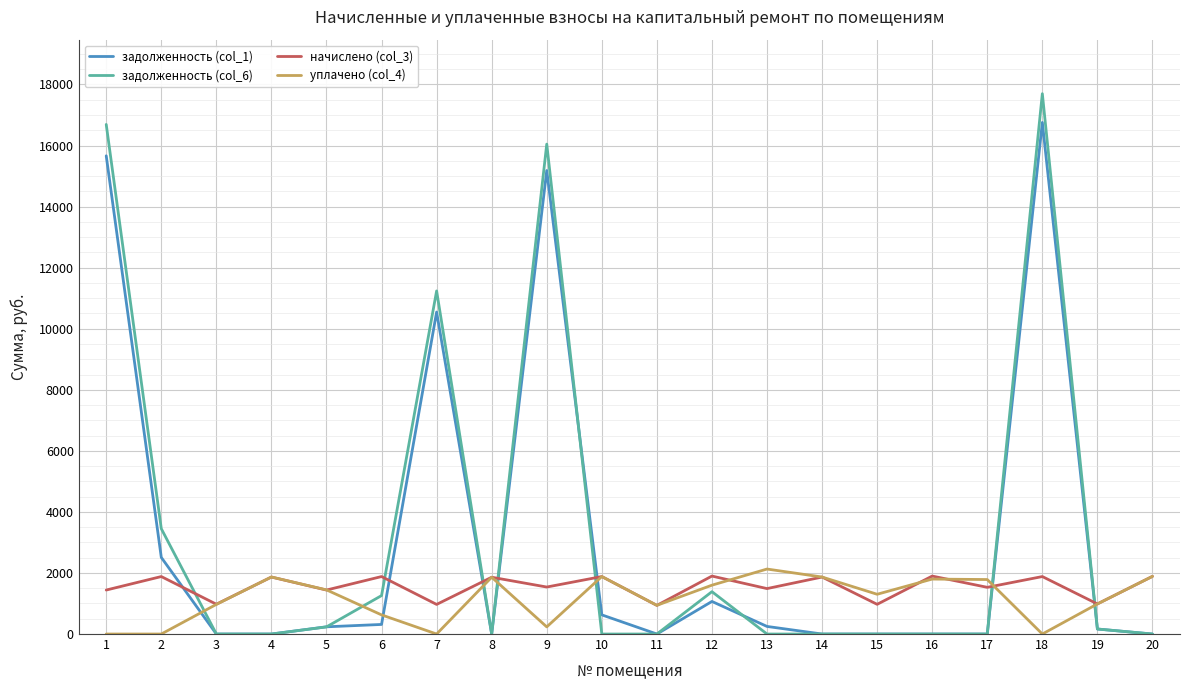

The задолженность (col_6) series shows 16046.6 at 9. True or false?

True